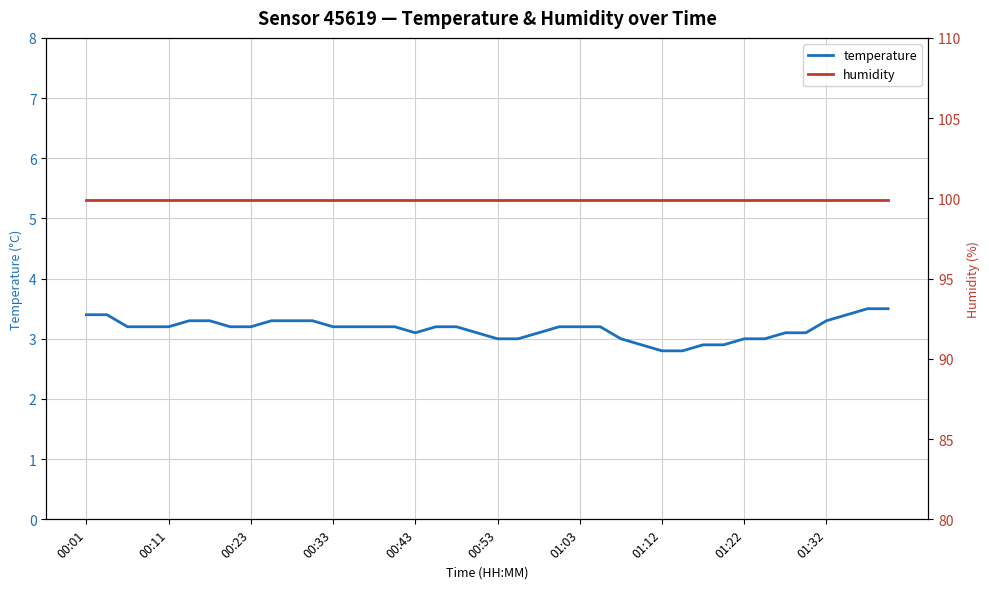

What is the difference between the maximum and second lowest values in the temperature series?

0.7